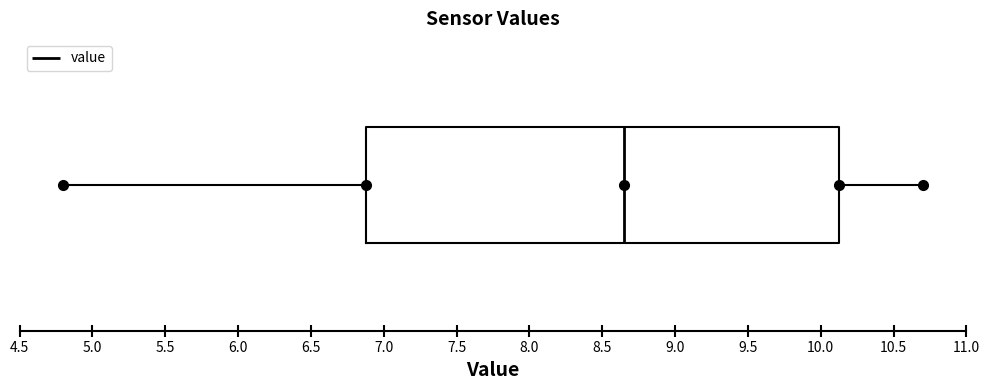

Transcribe this box plot: give where the median line is, the range the box spans, and where the two whiskers end, as read against the x-axis. The values are not printed on the chart, so give them approximately, as read against the axis.

median 8.65, box 6.90 to 10.15, whiskers 4.80 to 10.70